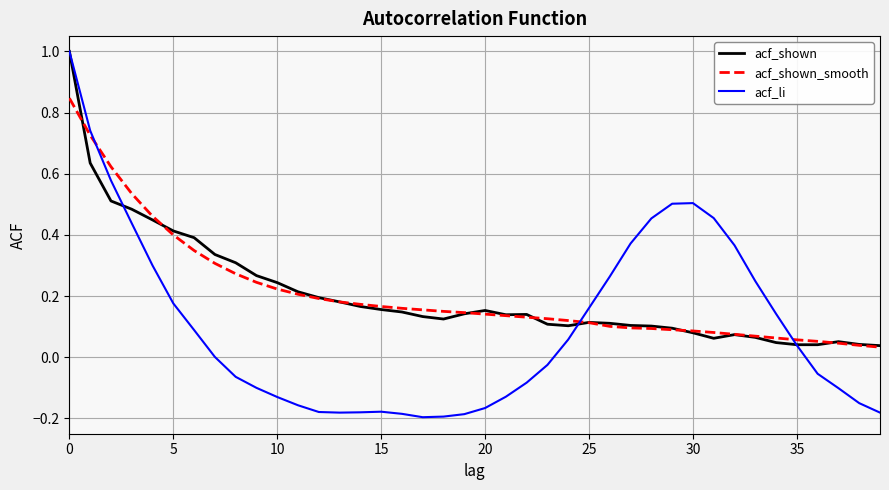

What is the maximum value shown in the chart?

1.0